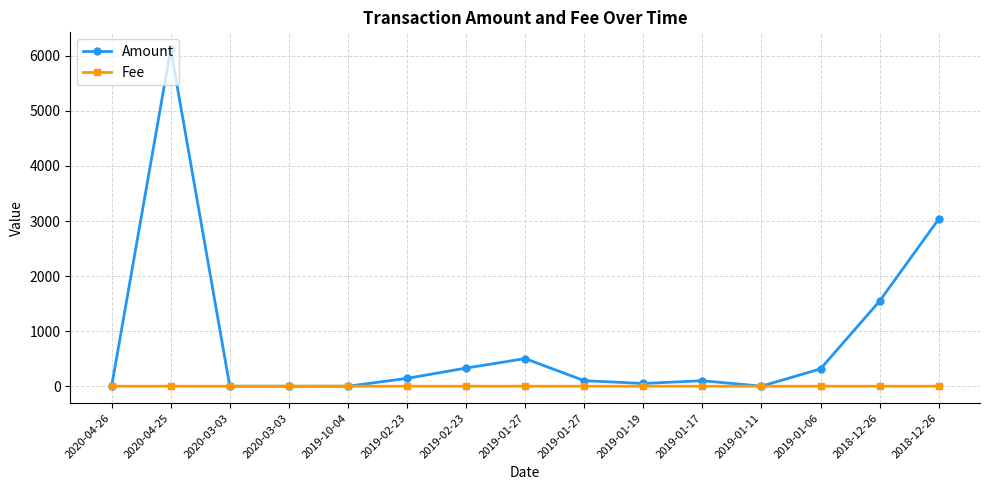

Is this an area chart (filled region under the line)?

No